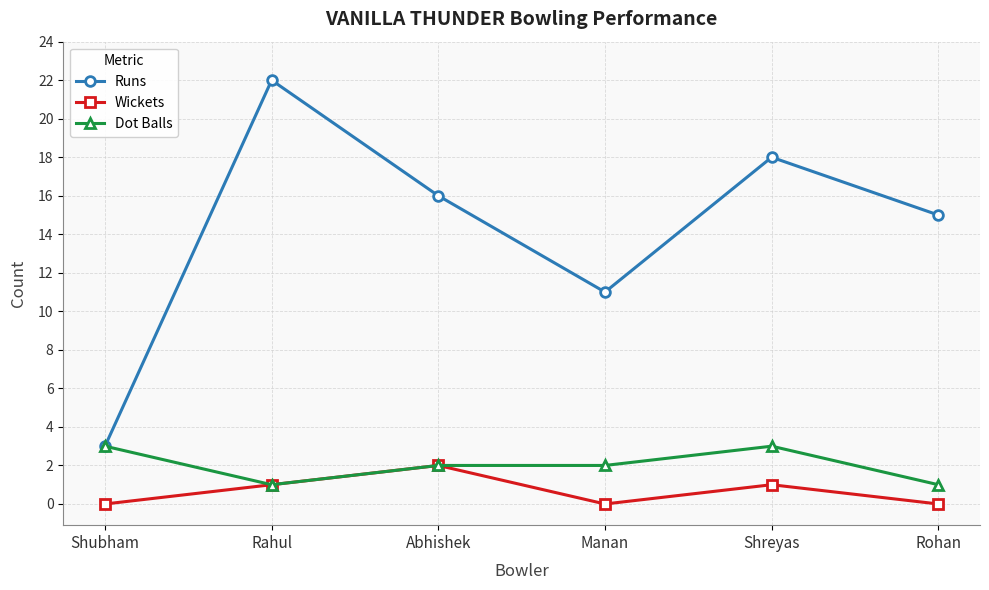

True or false: Runs and Wickets cross at least once.

False